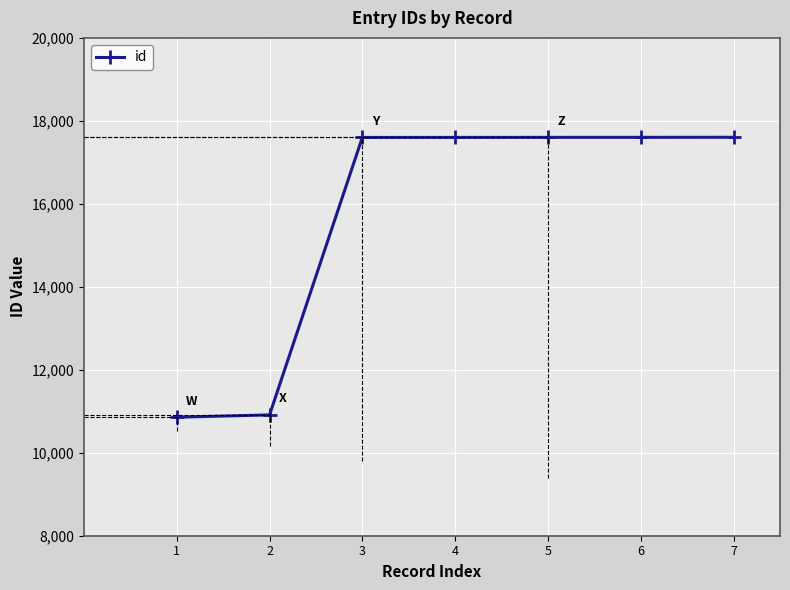

What is the change in value from 5 to 7?

+2